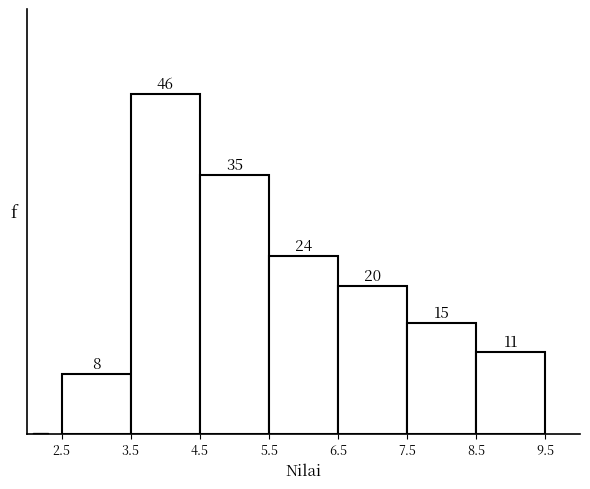

Reading left to right, transcribe this chart: for each bar, give the range it covers on the x-axis and its height.

2.5 to 3.5: 8
3.5 to 4.5: 46
4.5 to 5.5: 35
5.5 to 6.5: 24
6.5 to 7.5: 20
7.5 to 8.5: 15
8.5 to 9.5: 11